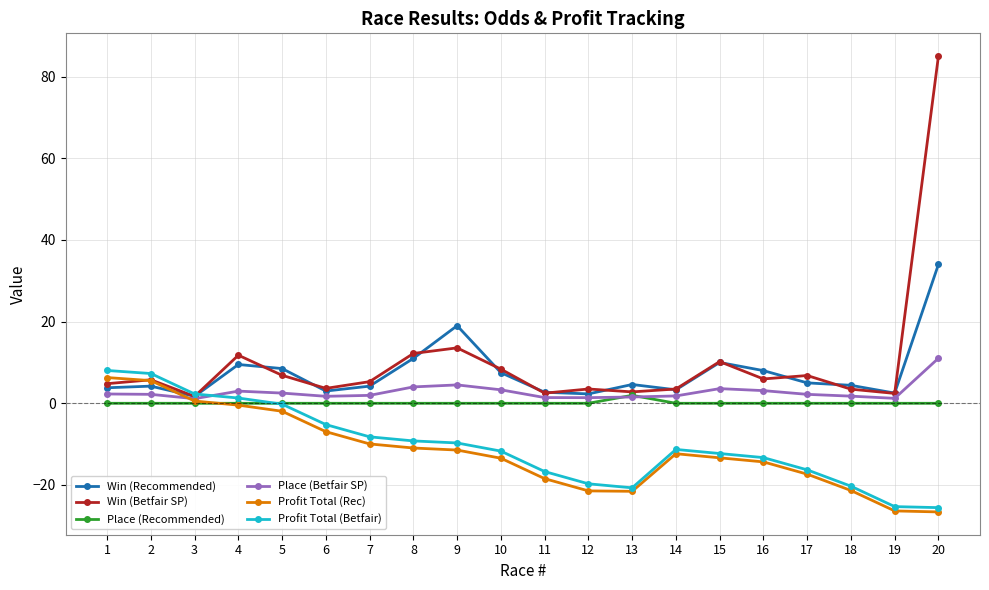

Which series has the widest spread of values?

Win (Betfair SP)